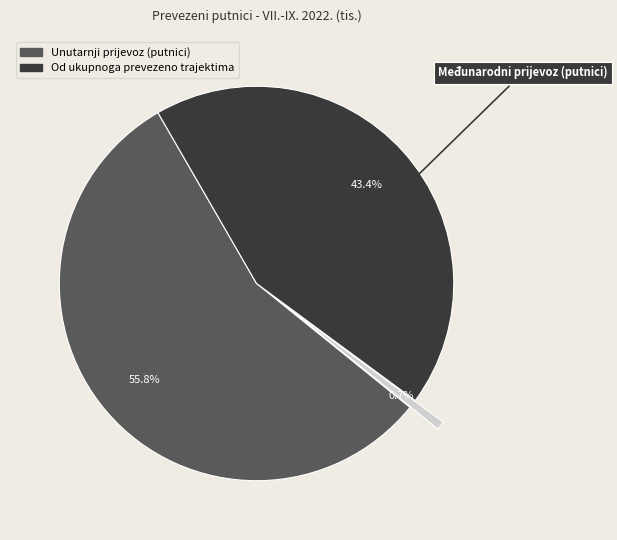

Is there a majority slice in this chart?

Yes